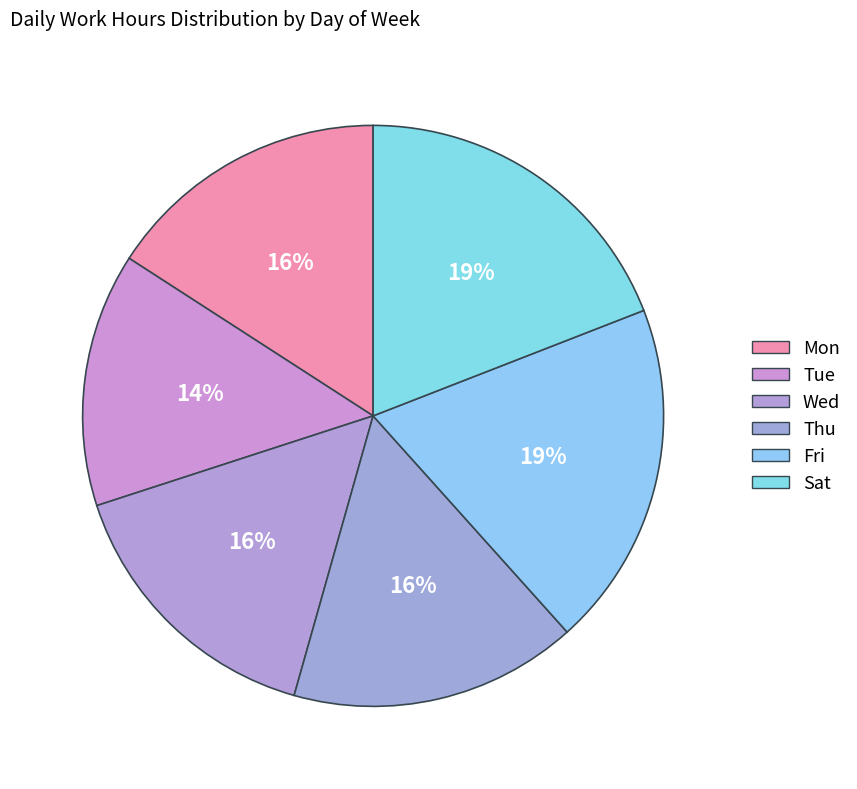

Is it true that Wed is 16% of the pie?

True